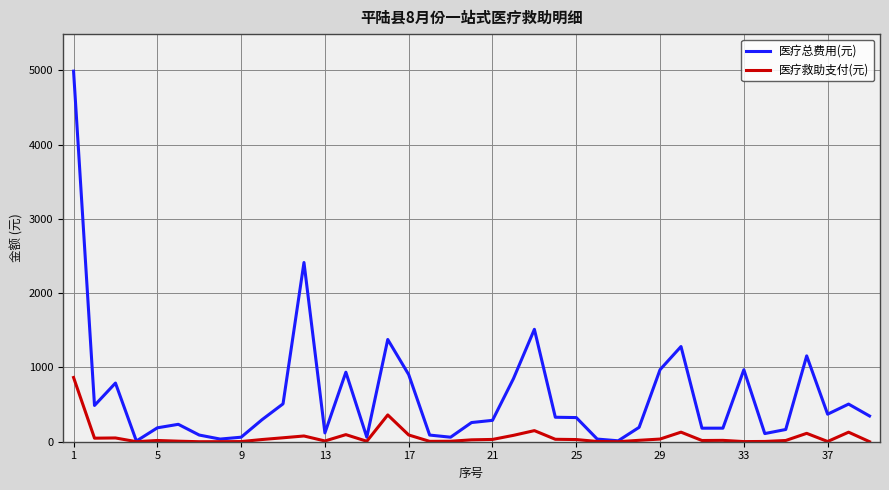

Which series has the largest total across all categories?

医疗总费用(元)